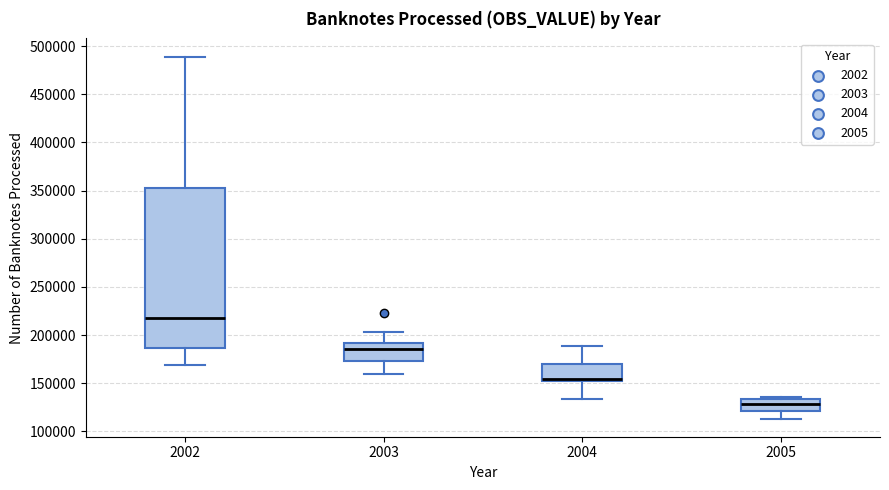

Reading left to right, read every box against the y-axis: the position of its median line, the range the box covers, and the ends of its whiskers. The values are not printed on the chart, so give them approximately, as read against the axis.

2002: median 215000, box 185000 to 355000, whiskers 170000 to 490000
2003: median 185000, box 175000 to 190000, whiskers 160000 to 205000
2004: median 155000, box 150000 to 170000, whiskers 135000 to 190000
2005: median 130000, box 120000 to 135000, whiskers 115000 to 135000 (just above the box's upper edge)